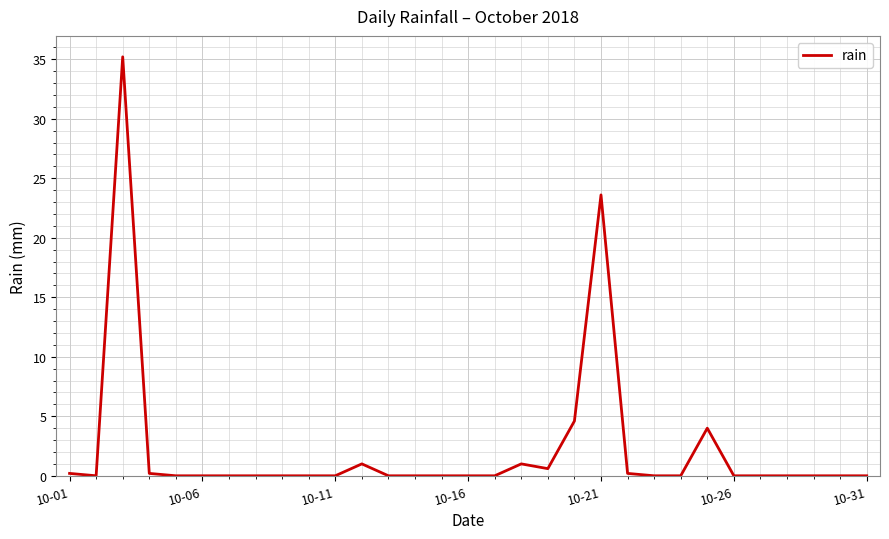

What is the average value?

2.3